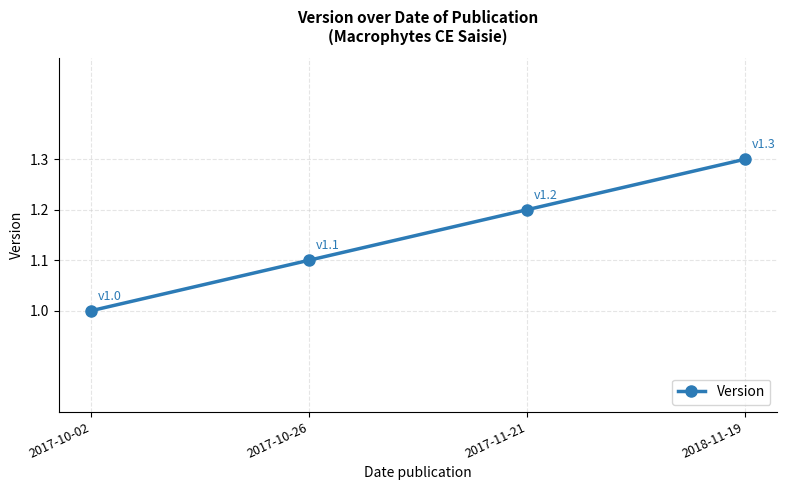

What is the sum of the values at 2017-10-02 and 2017-11-21?

2.2